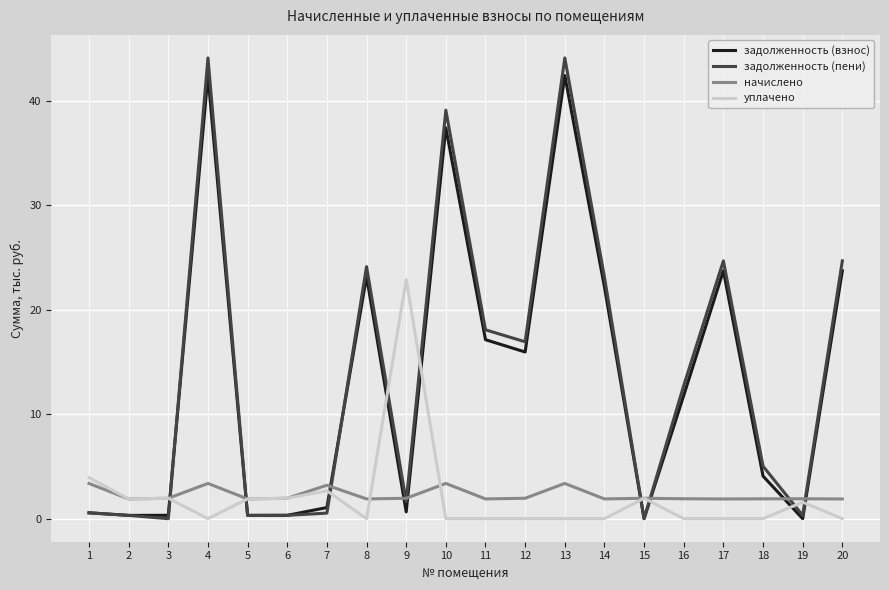

Which series changed the most between 7 and 8?

задолженность (пени)